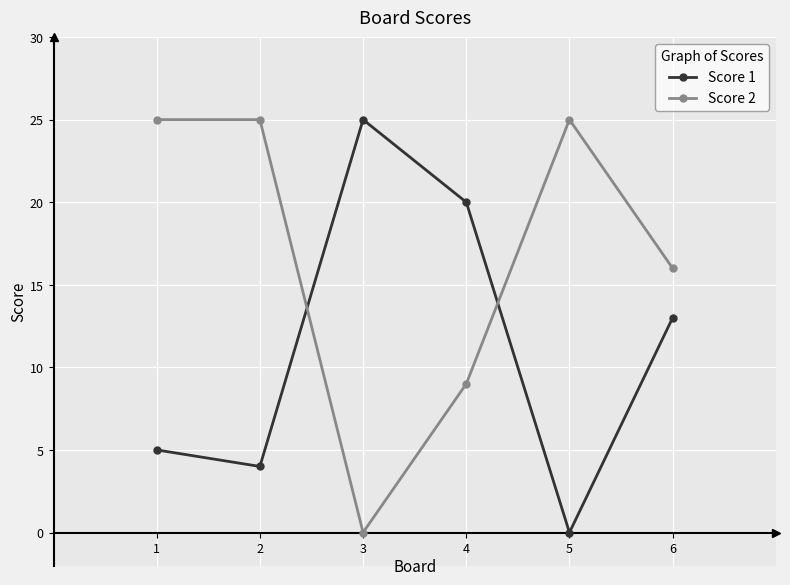

How many intersections are there between Score 1 and Score 2?

2